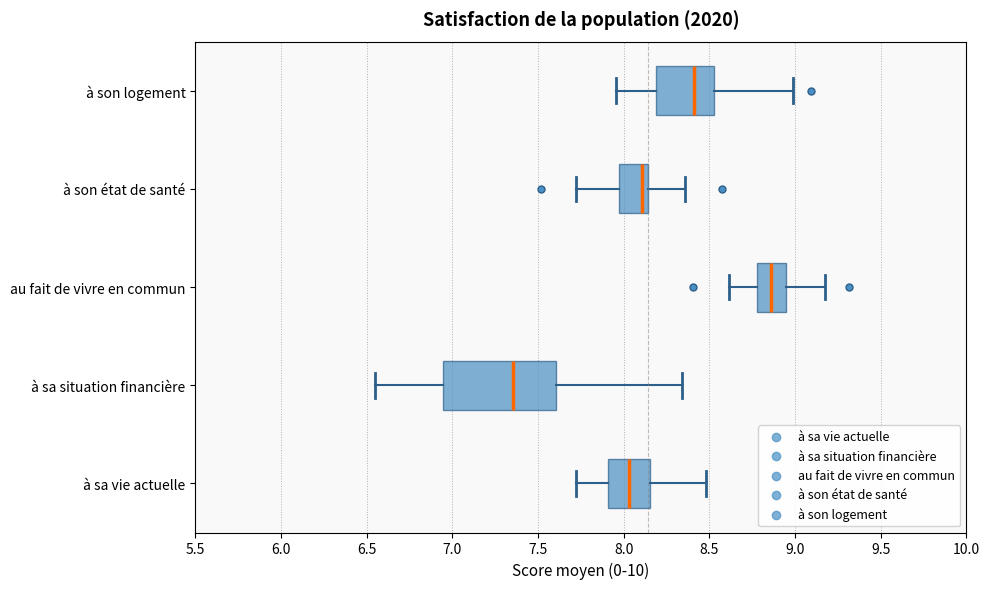

Which box is the widest, from its left edge to its right edge?

à sa situation financière